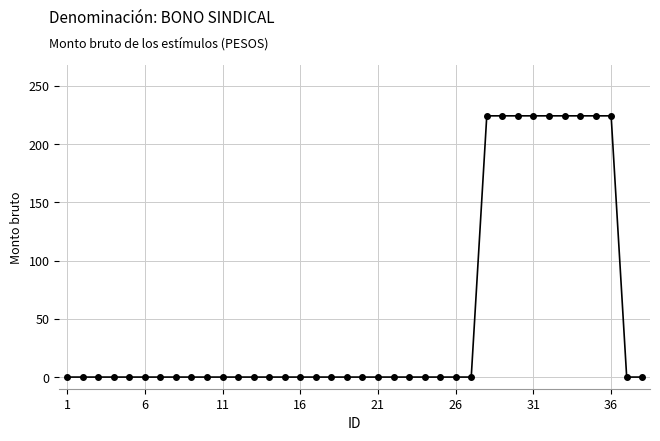

Count the number of data series in this chart.

1